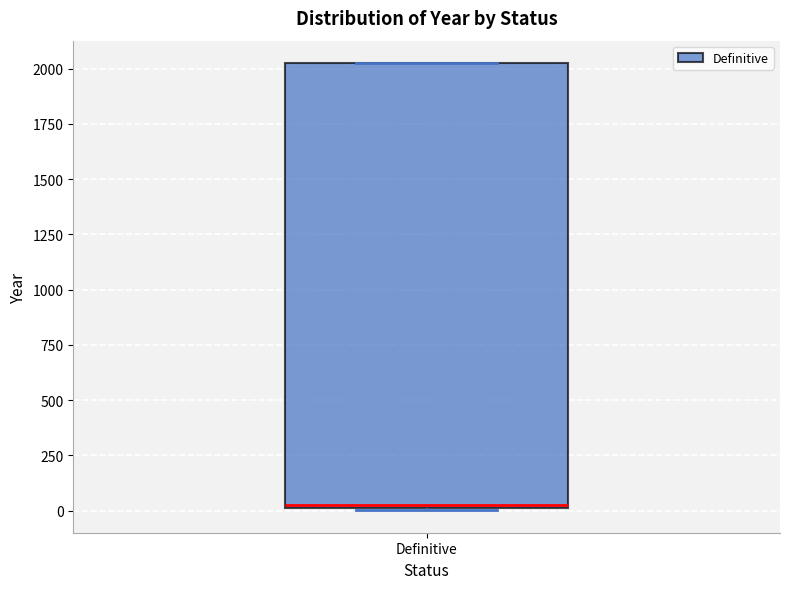

Where is the upper edge of the box for Definitive on the y-axis? The values are not printed on the chart, so give them approximately, as read against the axis.

2000